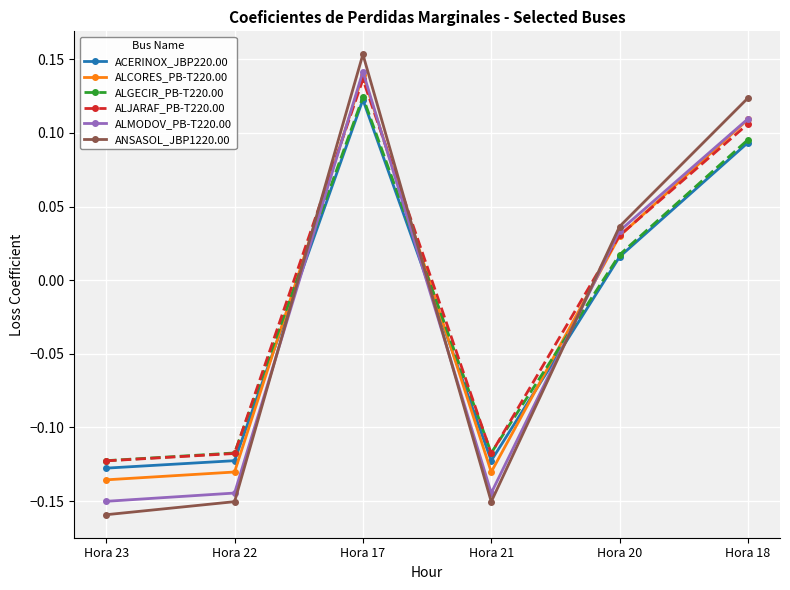

How many interior local valleys does the ALCORES_PB-T220.00 series have?

1